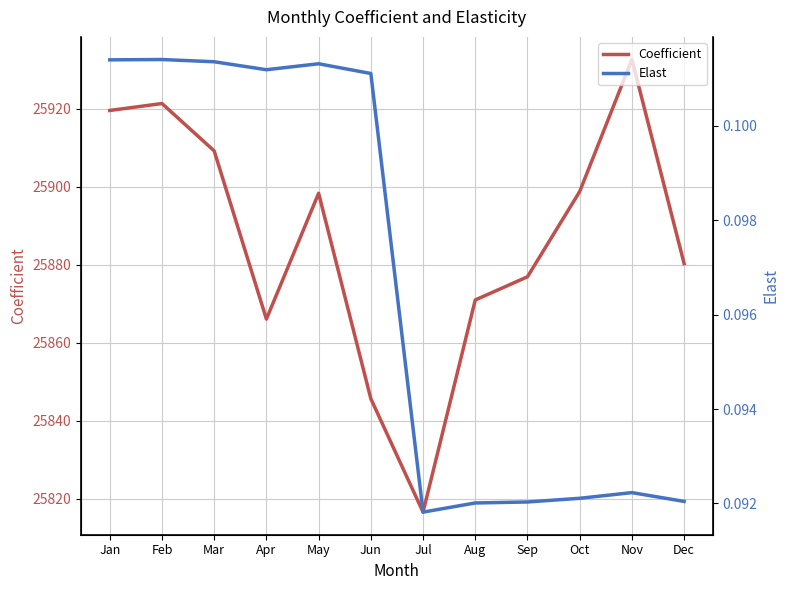

What is the value of the Coefficient point at the 10th from the left?

25898.8